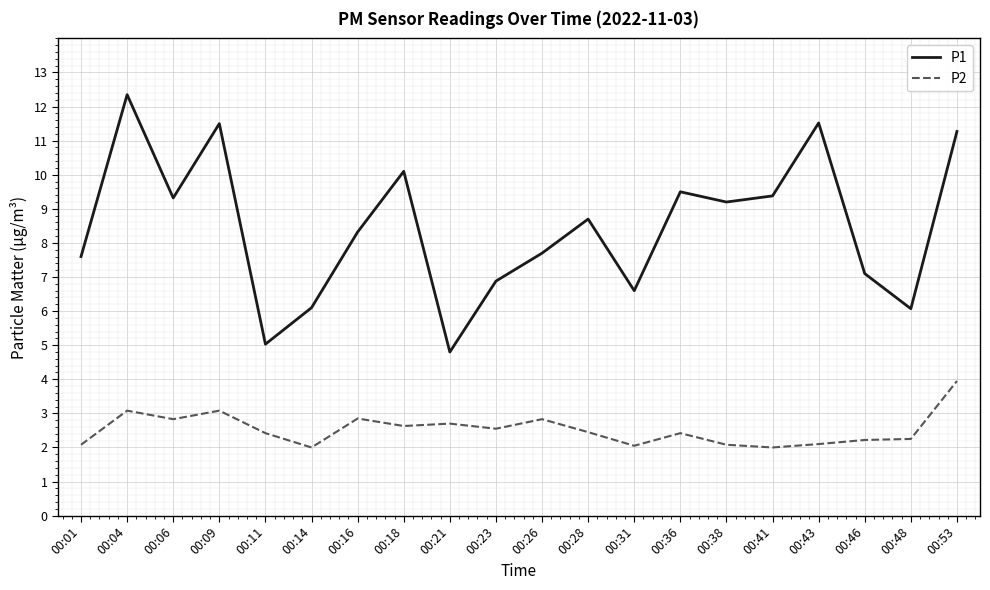

Is it true that P2 equals 2.8 at 00:26?

True